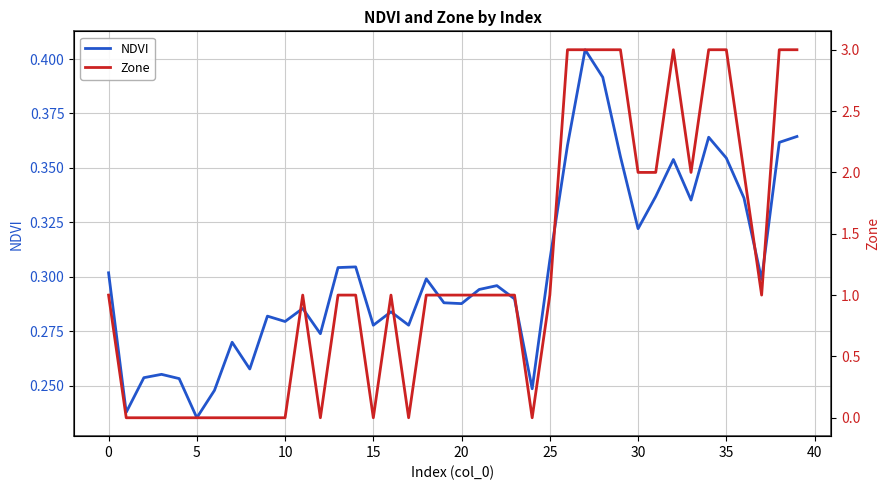

What is the total value across all series at 31?

2.3